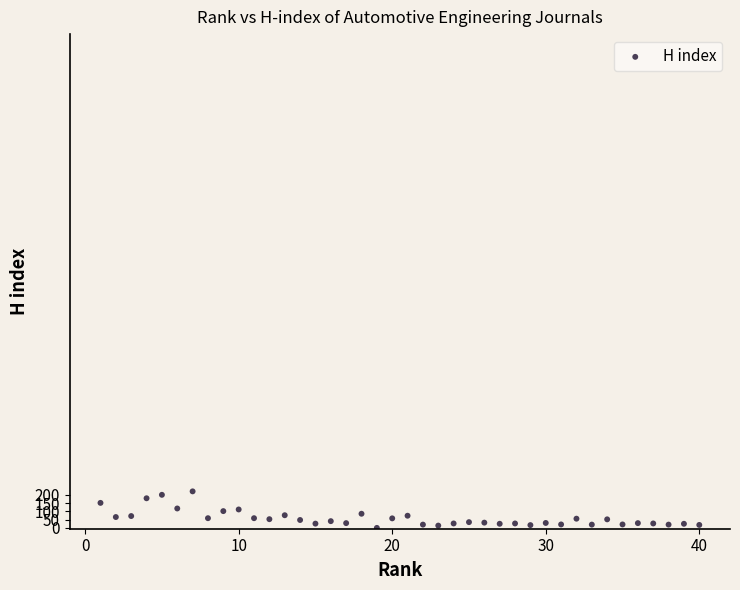

What is the range of Y values (max minus min)?

222